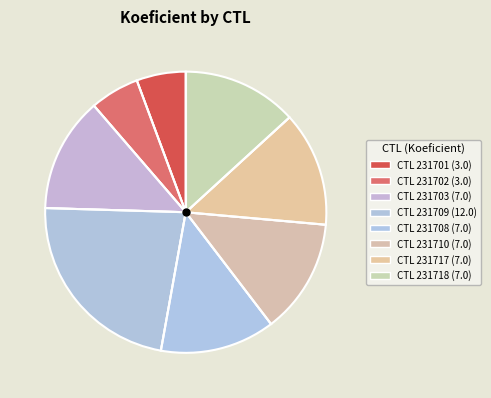

Which slice is the largest?

231709